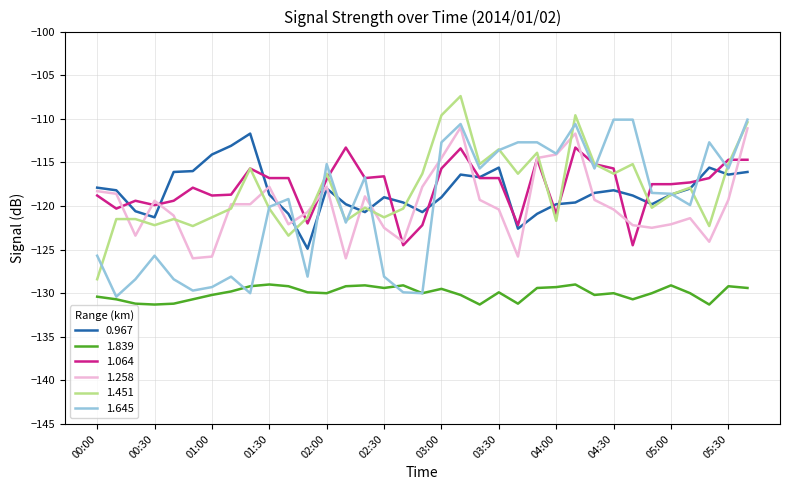

What is the smallest value displayed?

-131.3